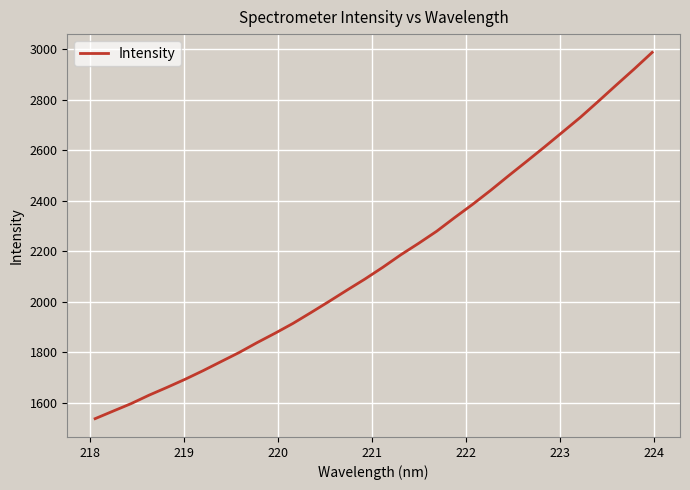

What is the smallest value displayed?

1538.3